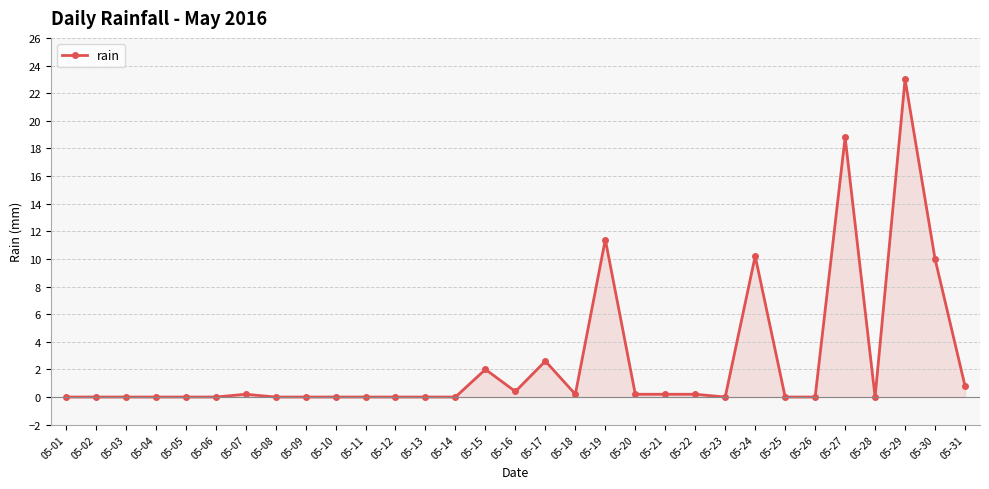

What is the change in value from 05-01 to 05-24?

+10.2